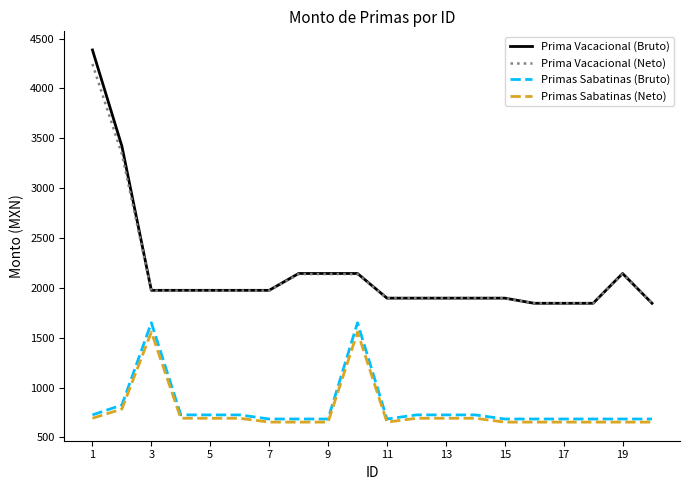

What is the maximum value shown in the chart?

4386.0